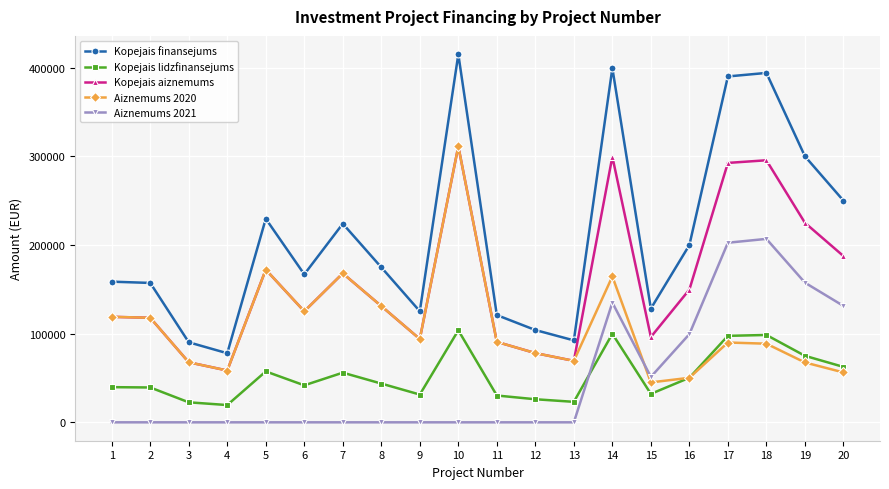

Which series changed the most between 3 and 11?

Kopejais finansejums